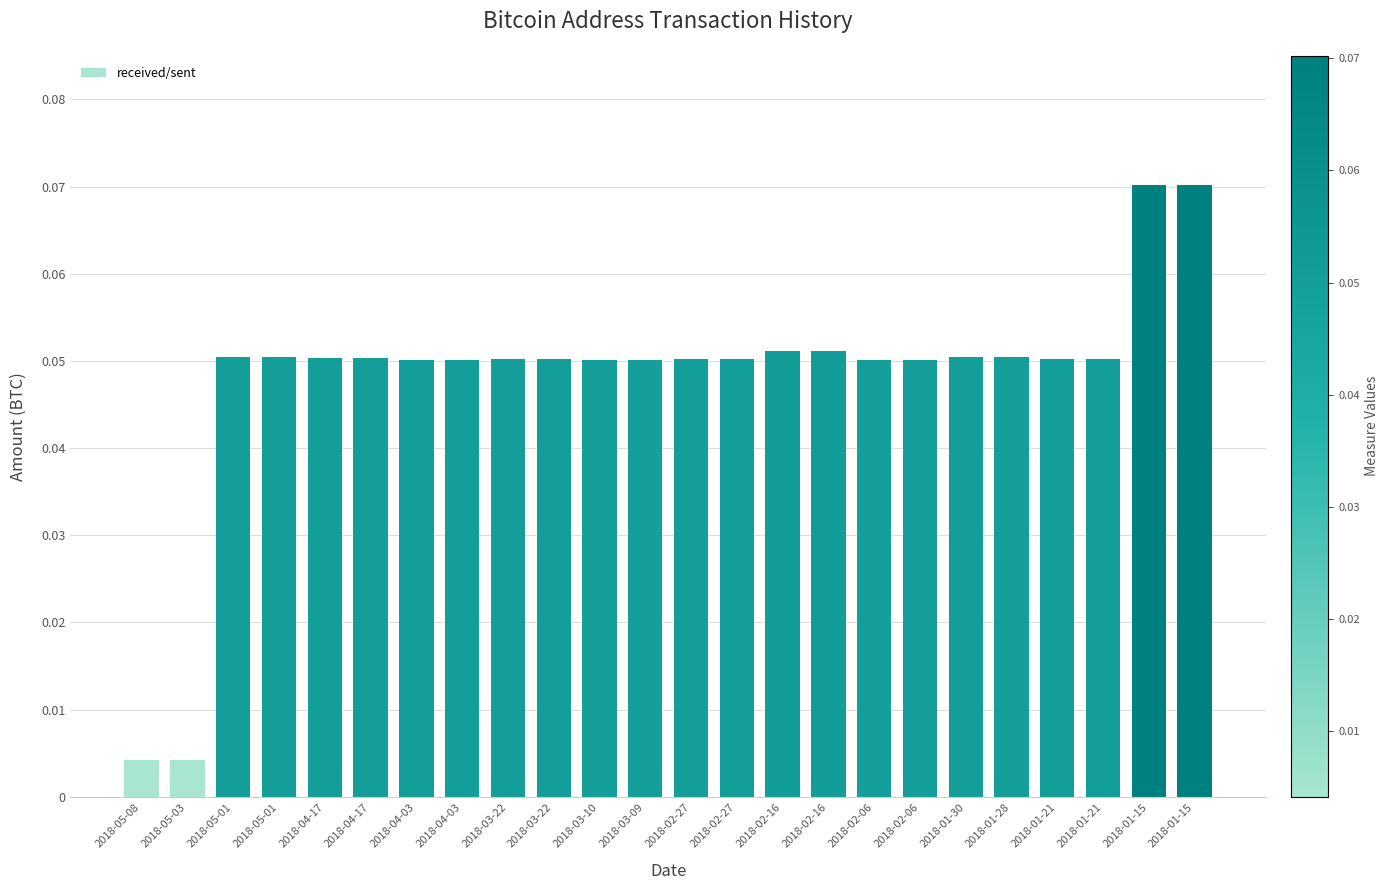

Between 2018-01-30 and 2018-02-27, which is larger?

2018-01-30